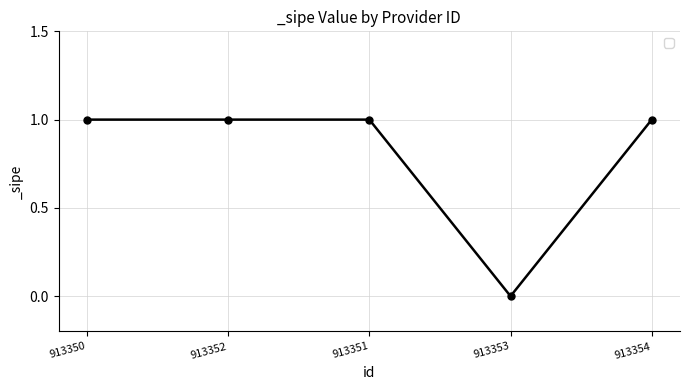

The value at 913350 is 1. True or false?

True